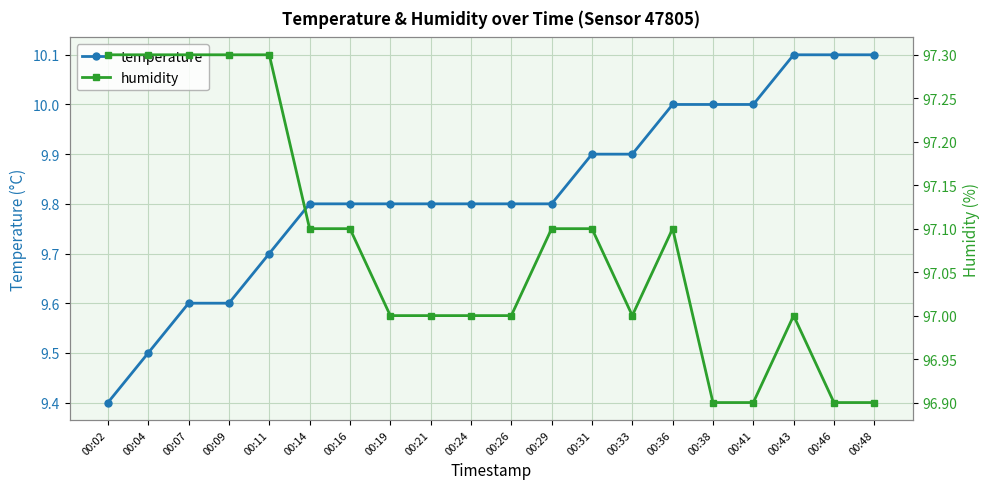

Where is the first local maximum for humidity?

00:36